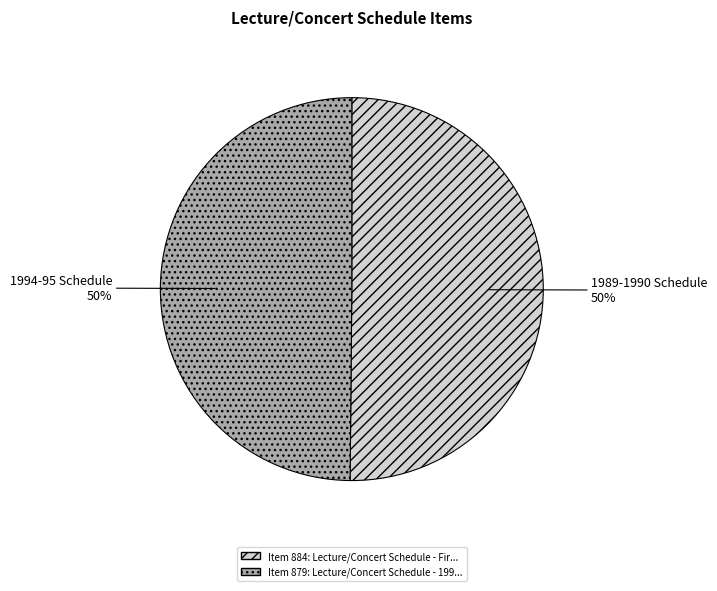

To the nearest percent, what is the average slice percentage?

50%